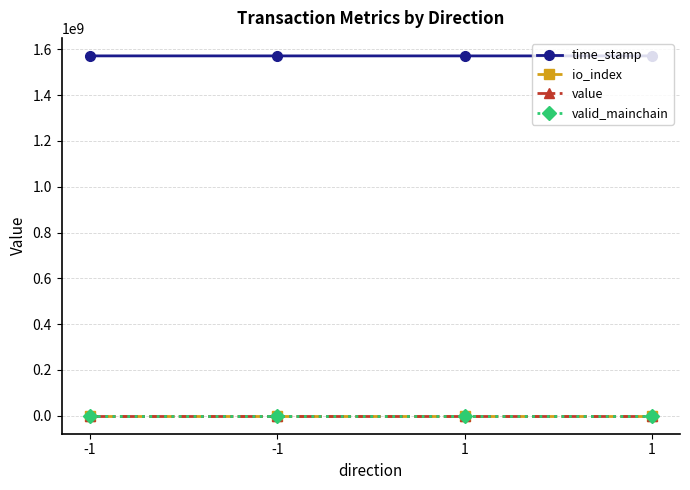

At how many categories does at least one series exceed 303669396?

4